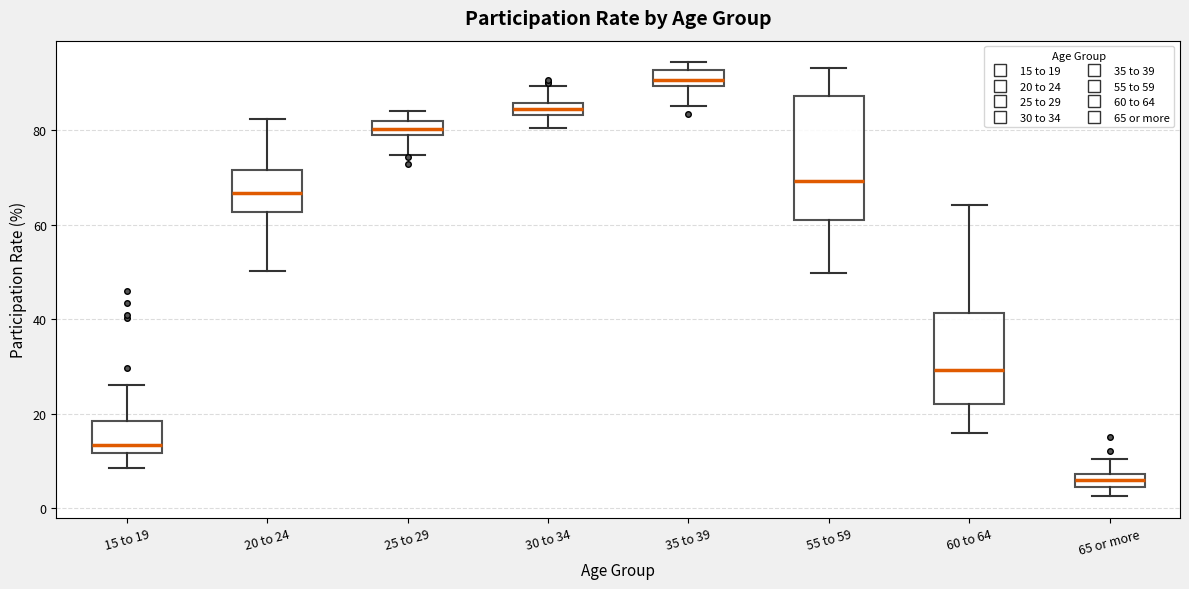

Which box has the highest median line?

35 to 39